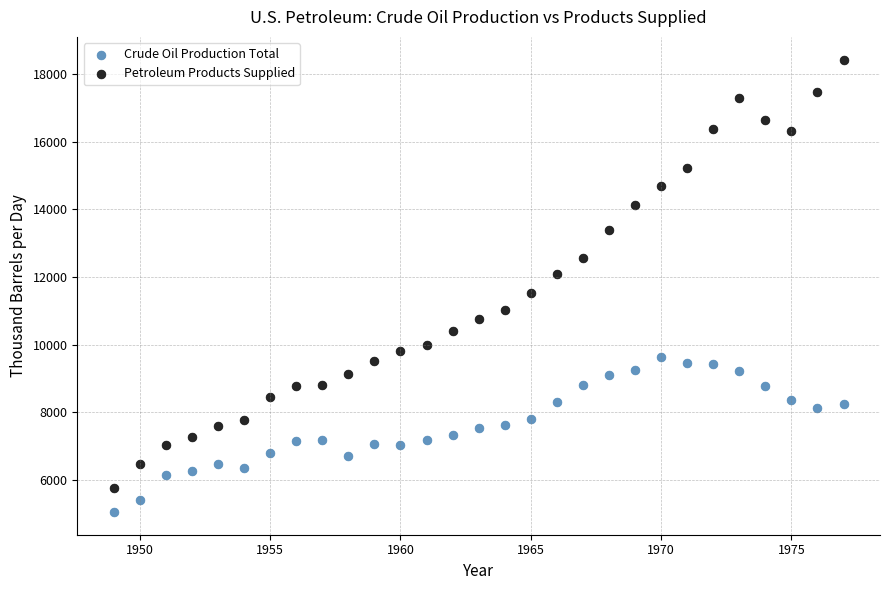

What are all the series names shown in the legend?

Crude Oil Production Total, Petroleum Products Supplied